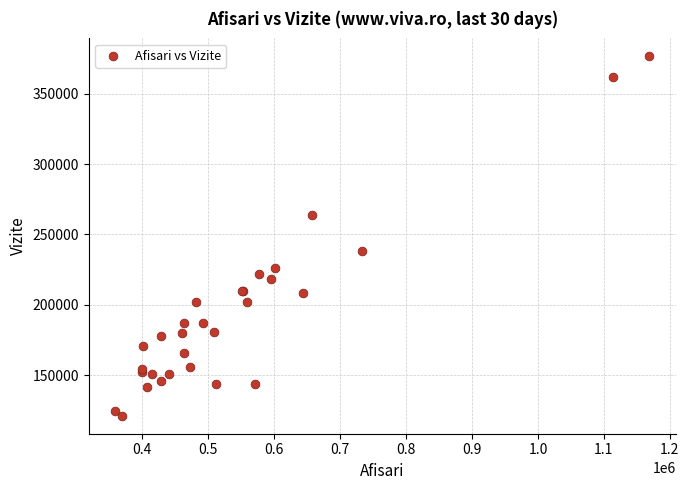

What Y value in the scatter plot is closest to 248872?

237997